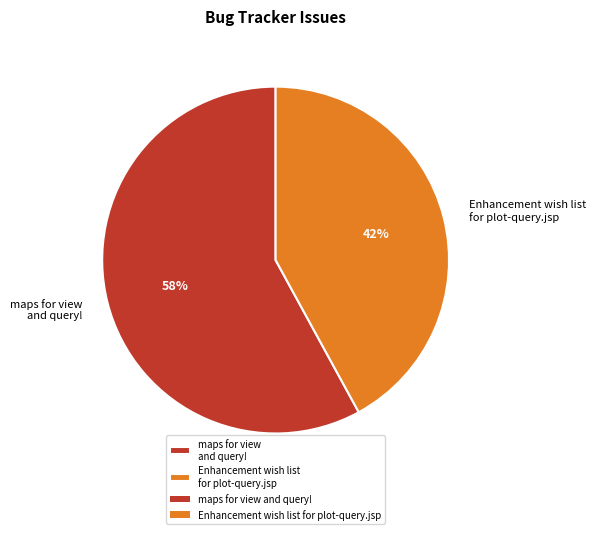

To the nearest percent, what is the difference between the maps for view and query! and Enhancement wish list for plot-query.jsp slice percentages?

16%